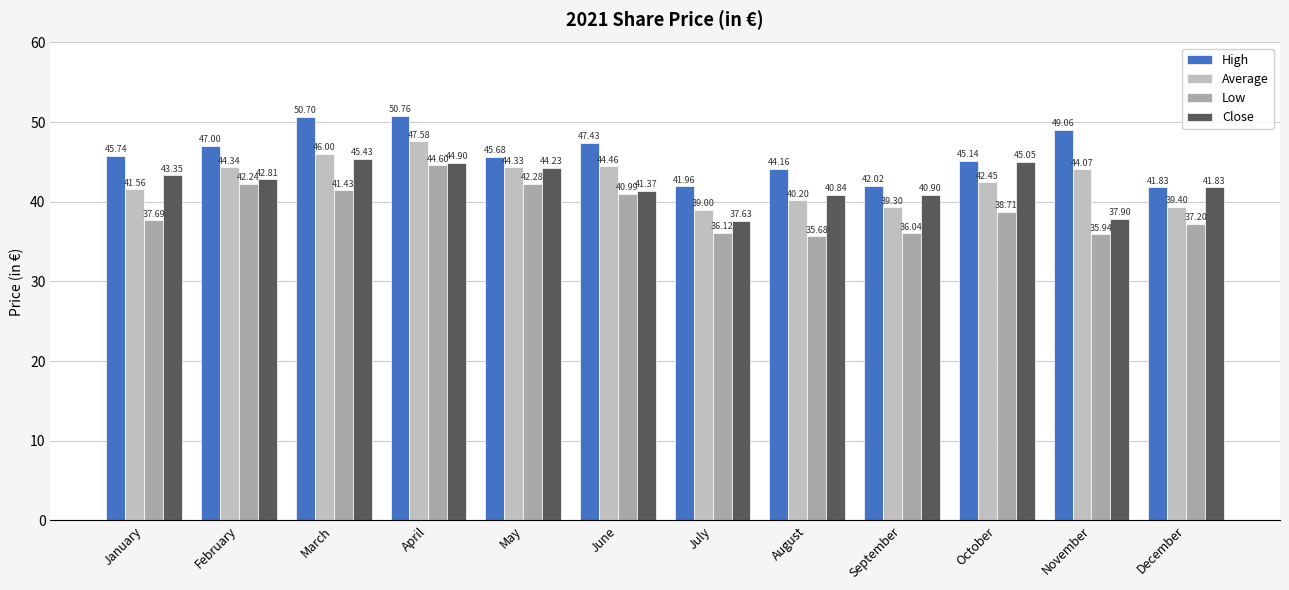

Reading left to right, what are all the values shown in this chart?

High: 45.7	47.0	50.7	50.8	45.7	47.4	42.0	44.2	42.0	45.1	49.1	41.8
Average: 41.6	44.3	46.0	47.6	44.3	44.5	39.0	40.2	39.3	42.5	44.1	39.4
Low: 37.7	42.2	41.4	44.6	42.3	41.0	36.1	35.7	36.0	38.7	35.9	37.2
Close: 43.4	42.8	45.4	44.9	44.2	41.4	37.6	40.8	40.9	45.0	37.9	41.8